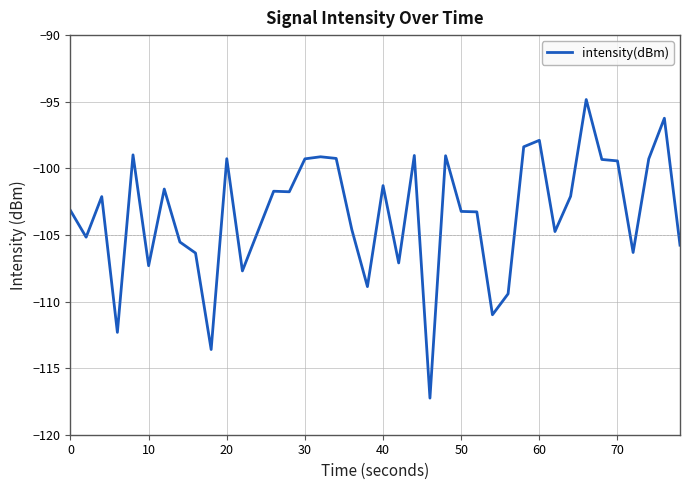

What is the maximum value shown in the chart?

-94.8